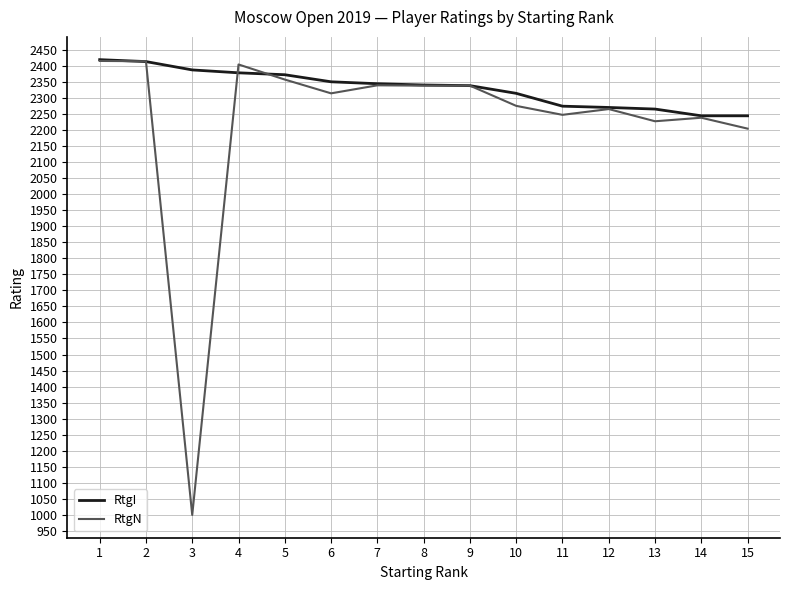

At which category does the chart reach its minimum across all series?

3